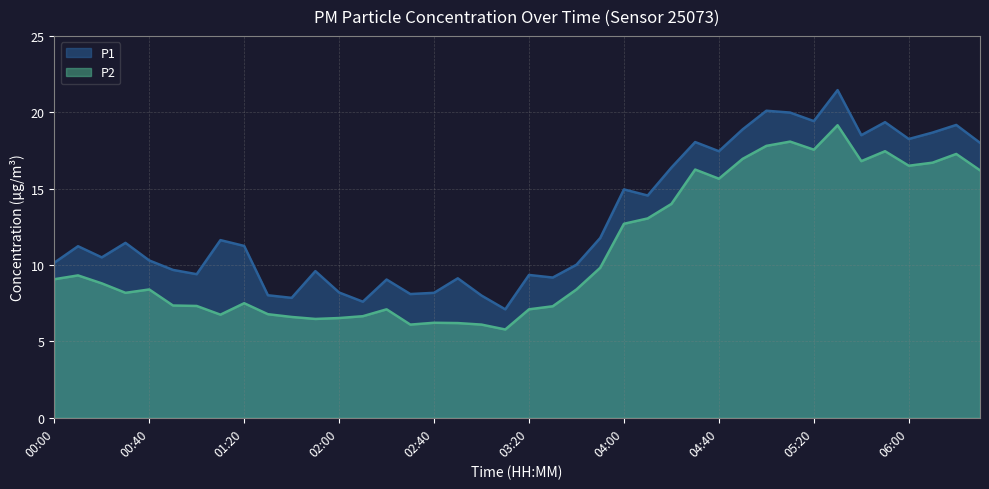

What is the sum of all P1 values?

519.9